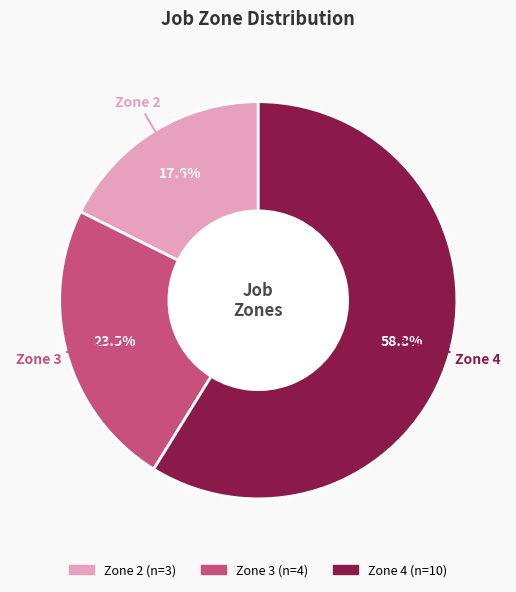

Rank the categories by value from highest to lowest.

Zone 4, Zone 3, Zone 2